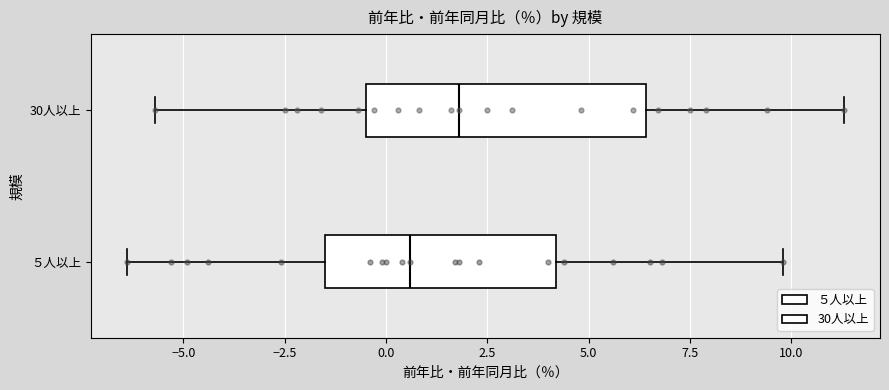

Which box has the furthest to the left median line?

５人以上